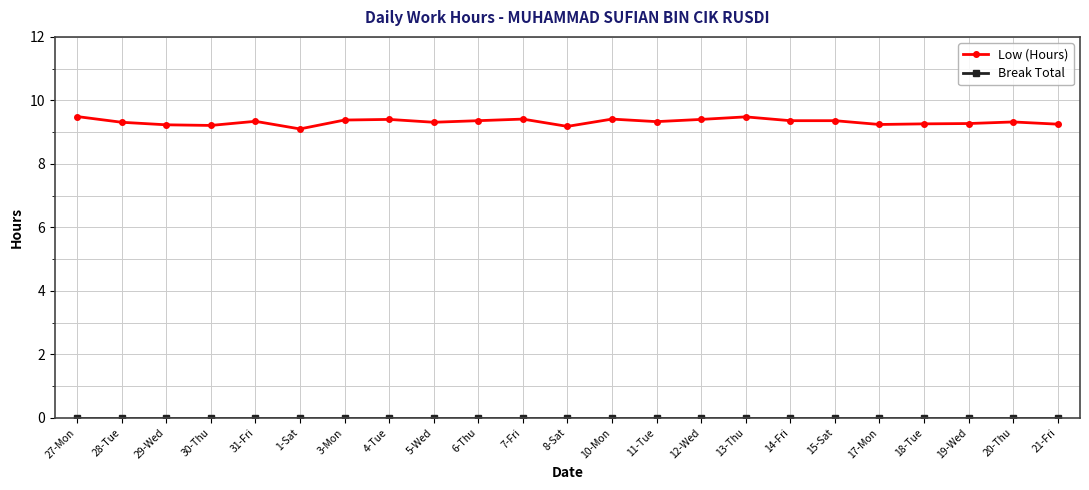

At how many categories does at least one series exceed 6?

23